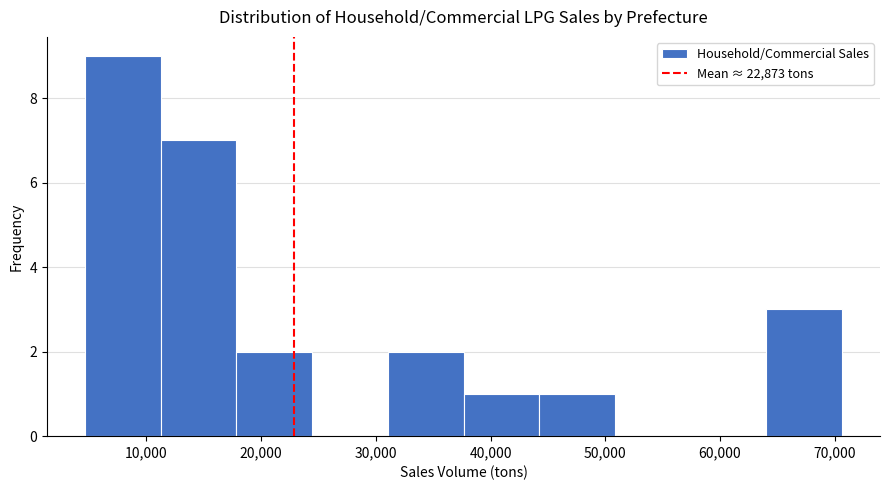

How tall is the bar that spans 64000 to 71000 on the x-axis? Neither the bar edges nor the heights are printed on the chart, so give them approximately, as read against the axes.

3